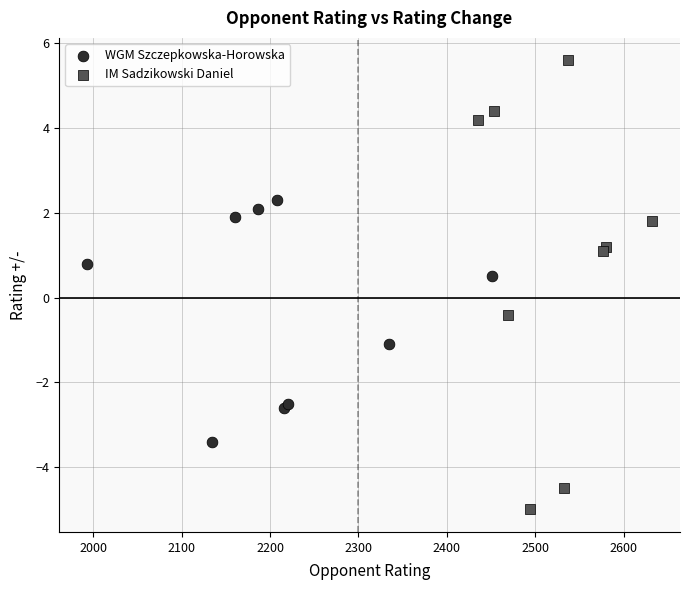

Which series contains the lowest Y value?

IM Sadzikowski Daniel